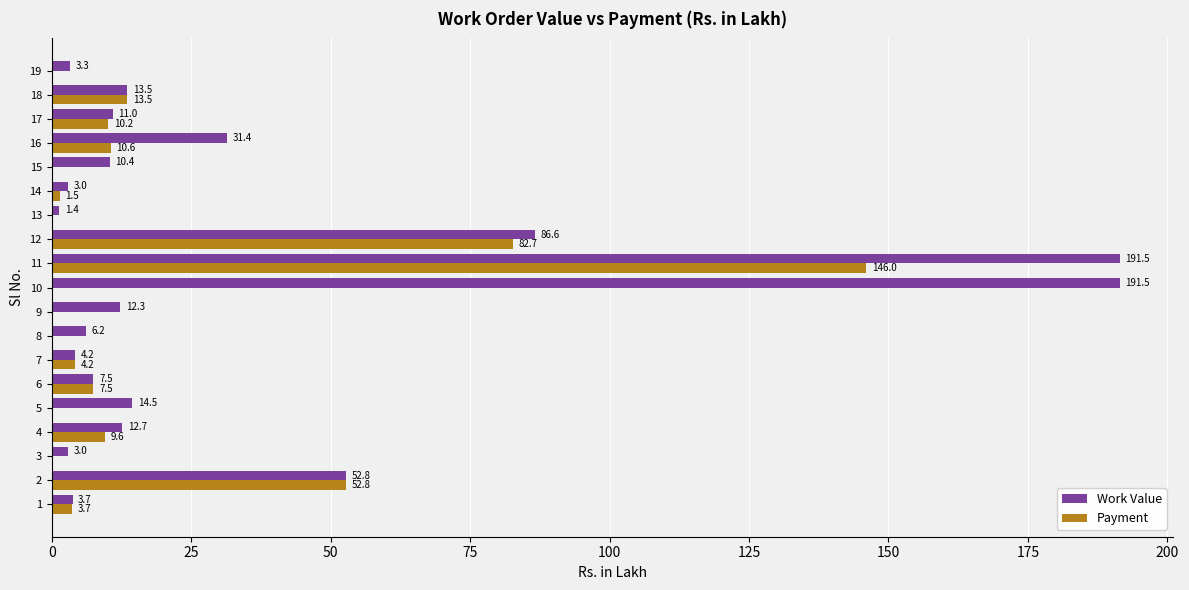

What is the sum of all Payment values?

342.3